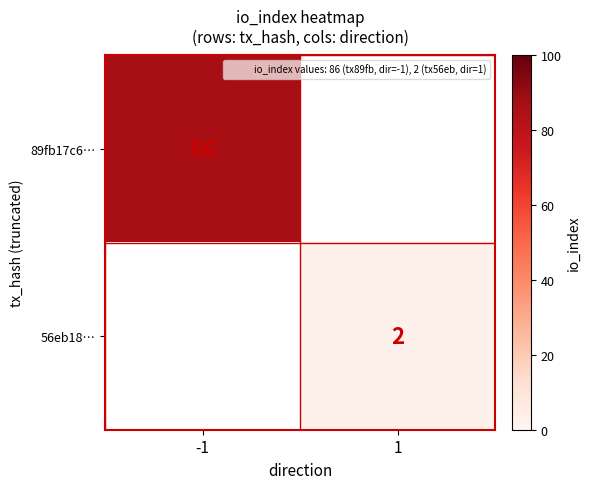

The value of 89fb17c6… at -1 is 115.2. True or false?

False